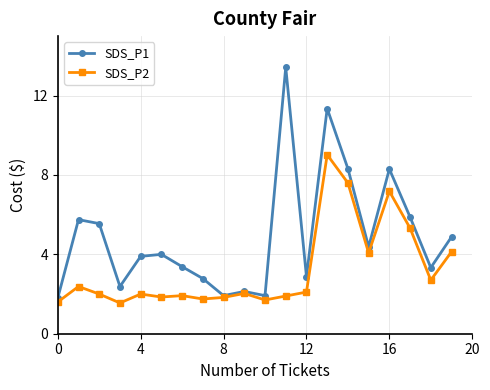

What is the value of the SDS_P1 point at the 6th from the left?

4.0